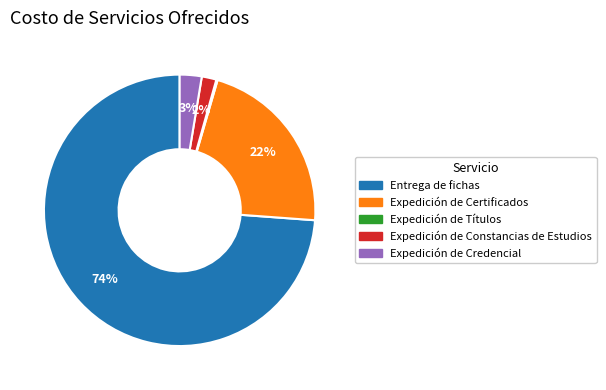

To the nearest percent, what is the average slice percentage?

20%